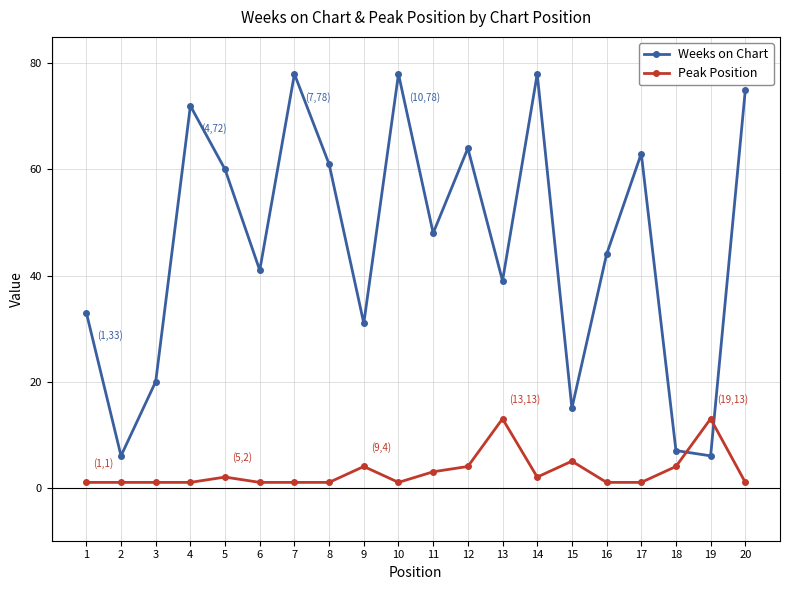

What is the maximum value for Peak Position?

13